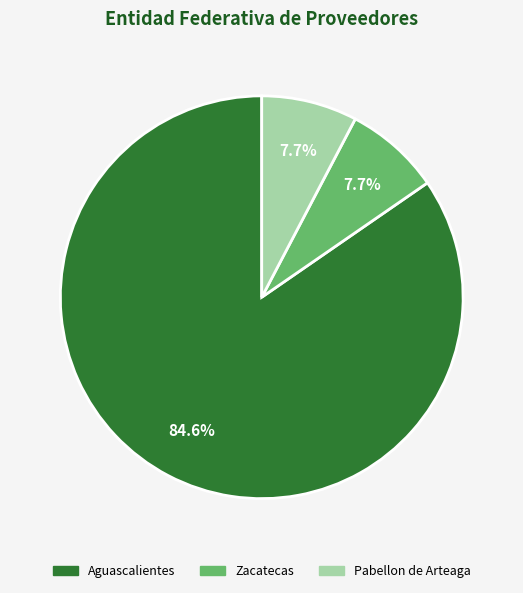

What percentage is the Aguascalientes slice, to the nearest percent?

85%